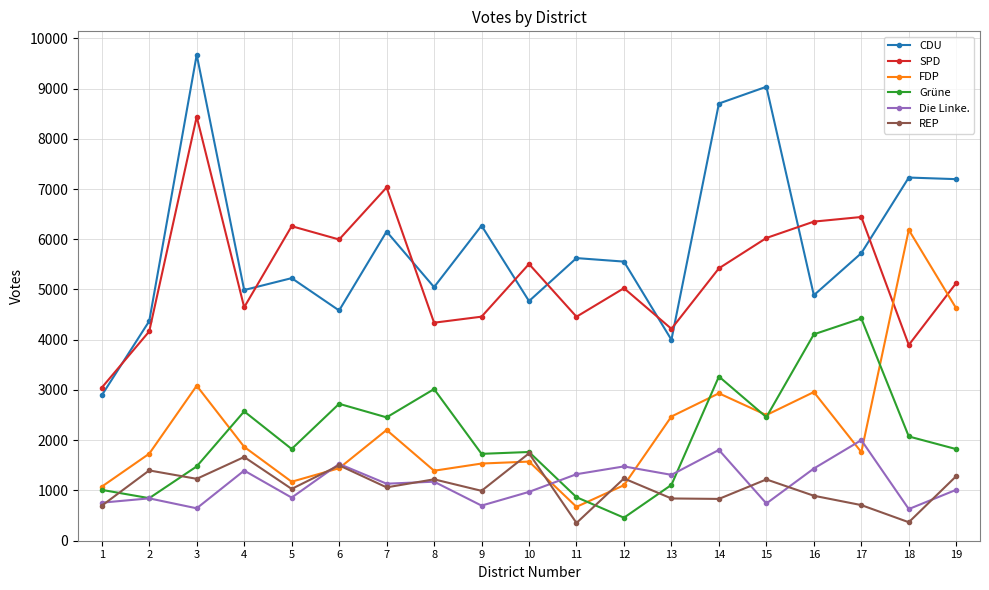

Is it true that Die Linke. equals 1175 at 8?

True